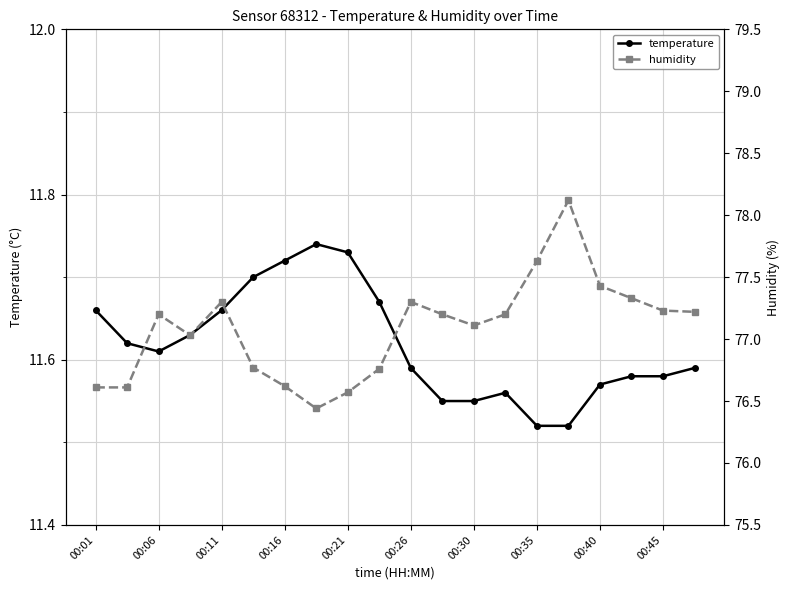

The temperature series shows 5.4 at 00:06. True or false?

False